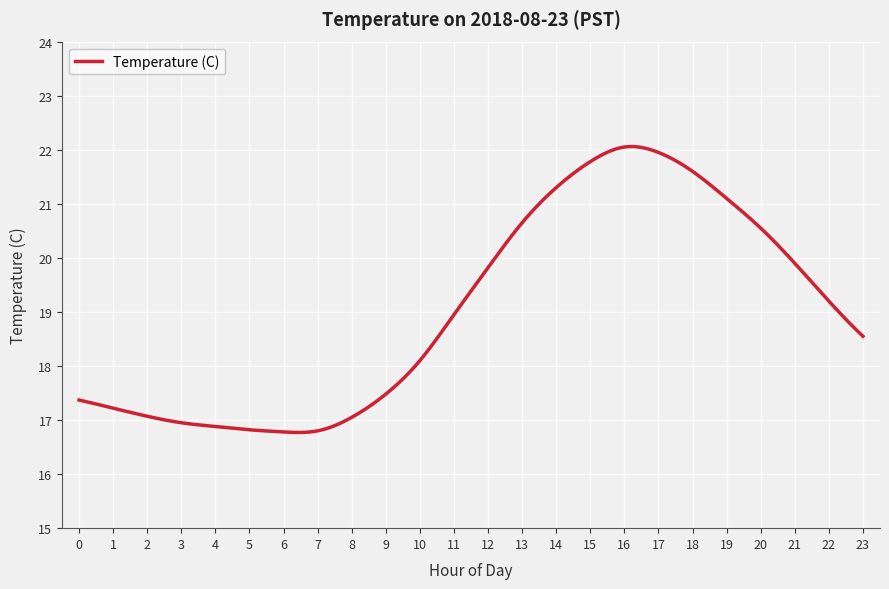

What is the minimum value shown in the chart?

16.8